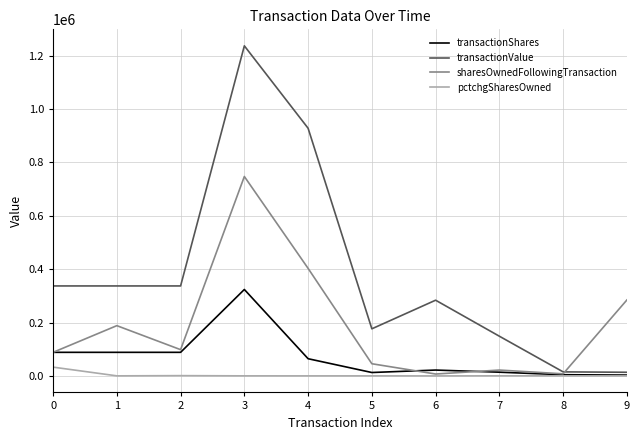

What is the maximum value shown in the chart?

1237107